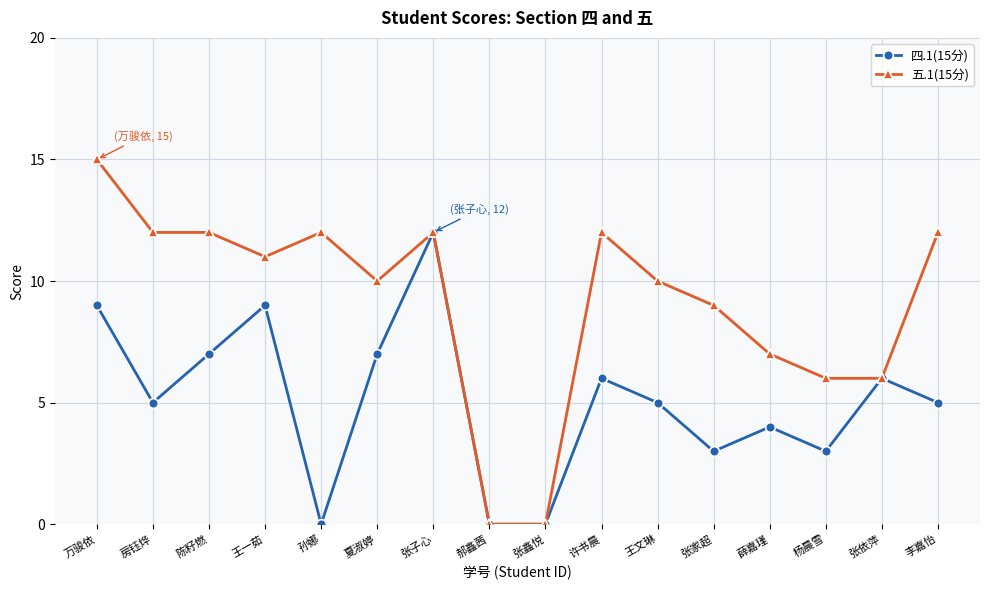

Is it true that 四.1(15分) equals 5 at 房钰烨?

True